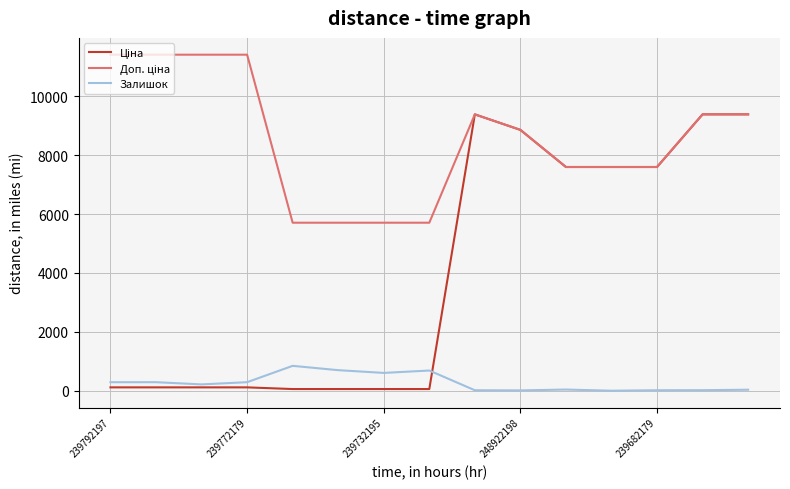

What is the maximum value for Залишок?

845.0